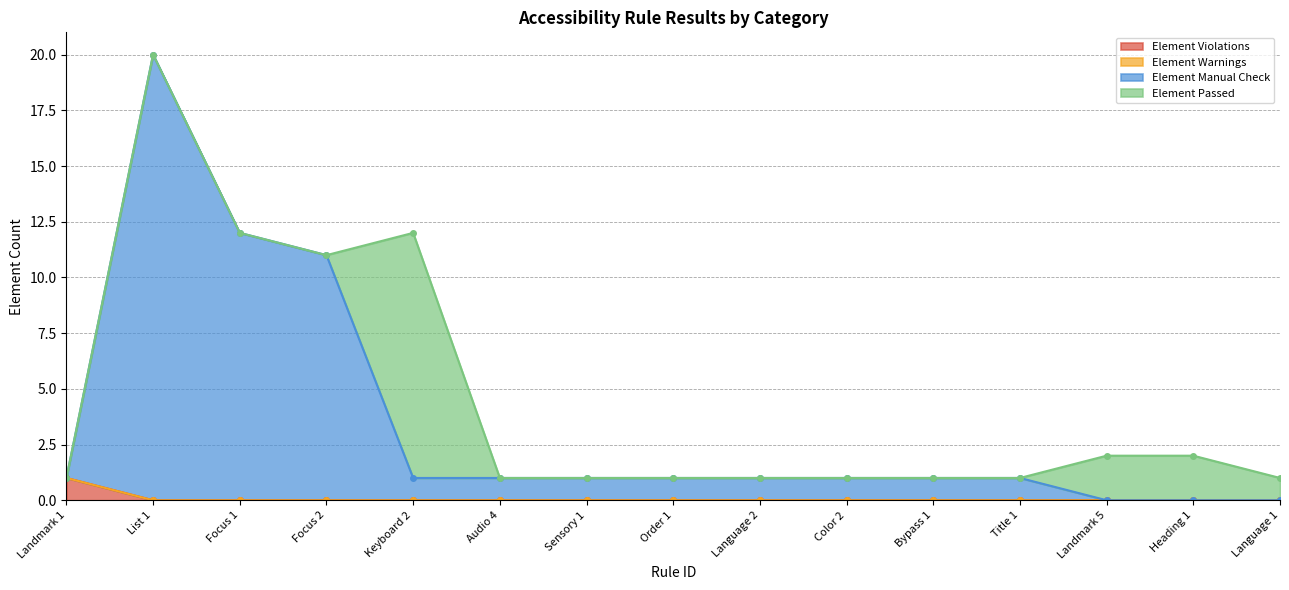

True or false: Element Manual Check and Element Violations cross at least once.

False